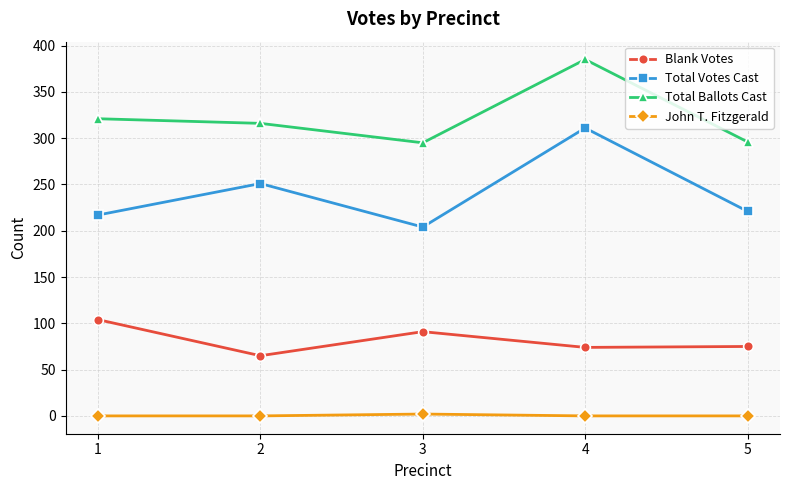

The value of Blank Votes at 1 is 104. True or false?

True